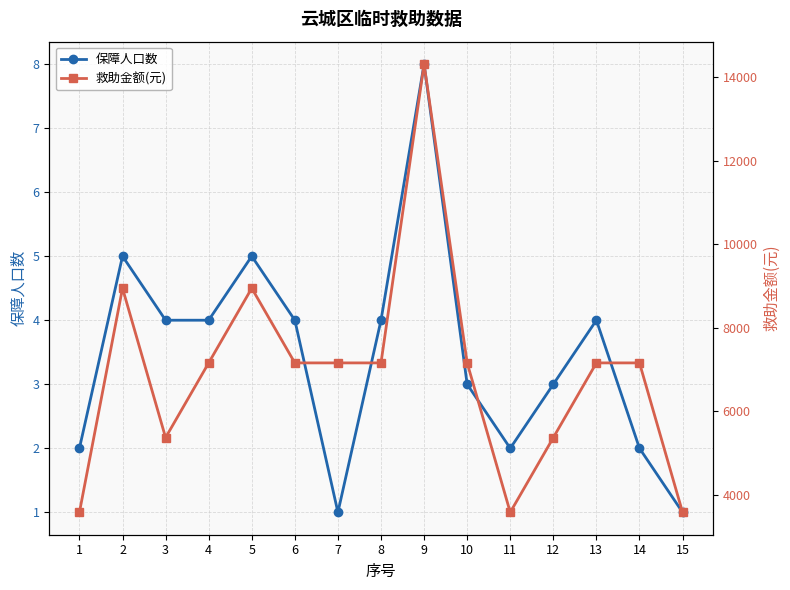

Is the value of 救助金额(元) at 11 greater than the value of 保障人口数 at 9?

Yes